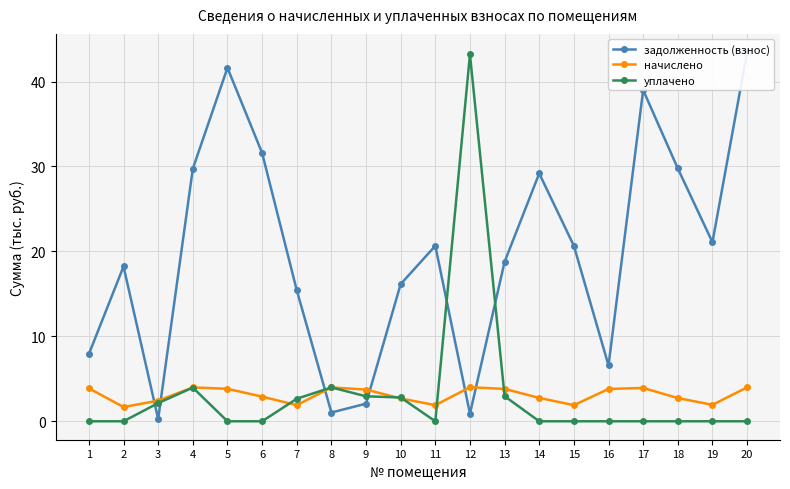

What are all the series names shown in the legend?

задолженность (взнос), начислено, уплачено